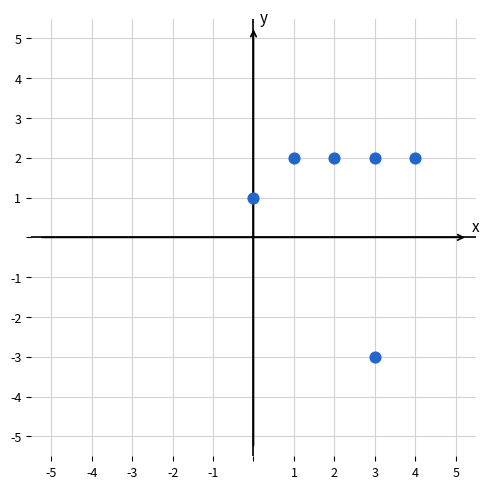

What is the range of X values (max minus min)?

4